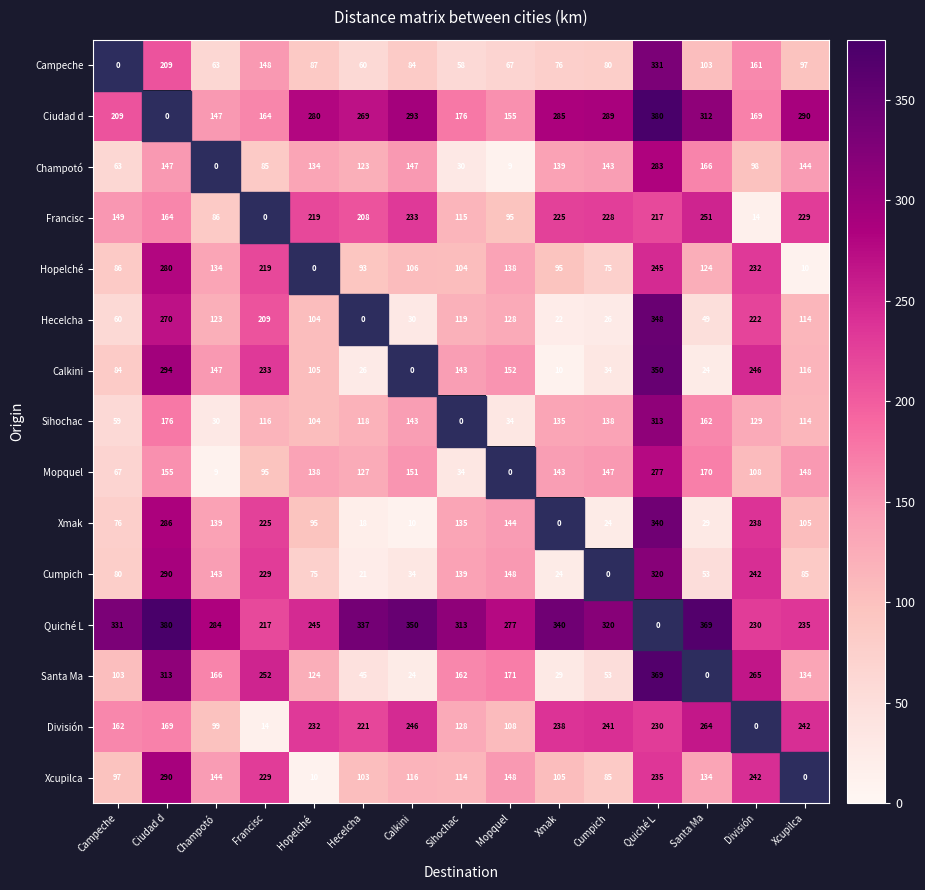

Rank the categories by Francisc value from lowest to highest.

Francisc, División, Champotó, Mopquel, Sihochac, Campeche, Ciudad d, Hecelcha, Quiché L, Hopelché, Xmak, Cumpich, Xcupilca, Calkini, Santa Ma